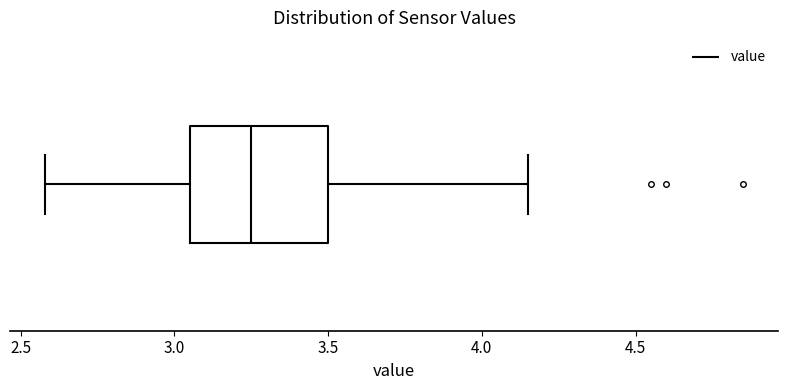

Where does the right whisker of the box end on the x-axis? The values are not printed on the chart, so give them approximately, as read against the axis.

4.15